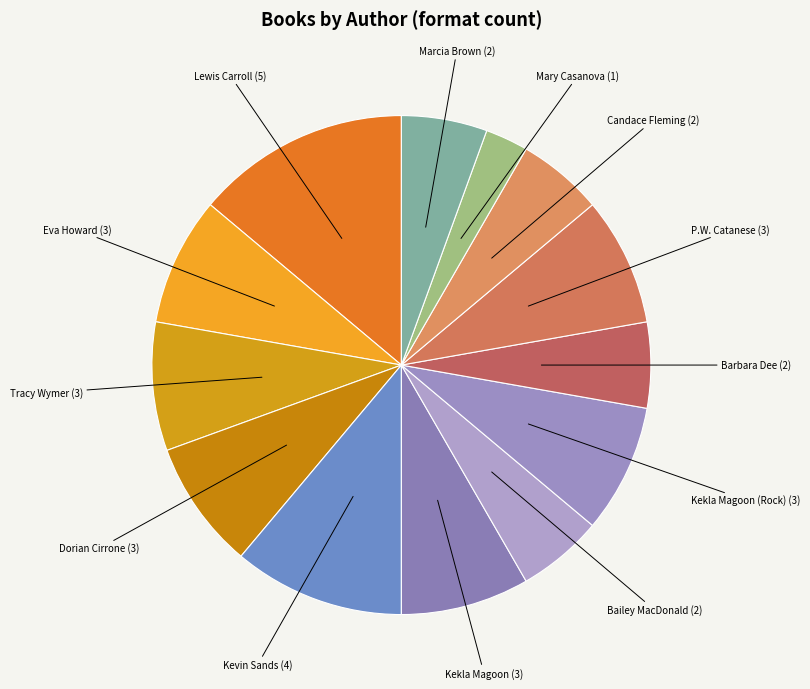

How many segments does this pie chart have?

13